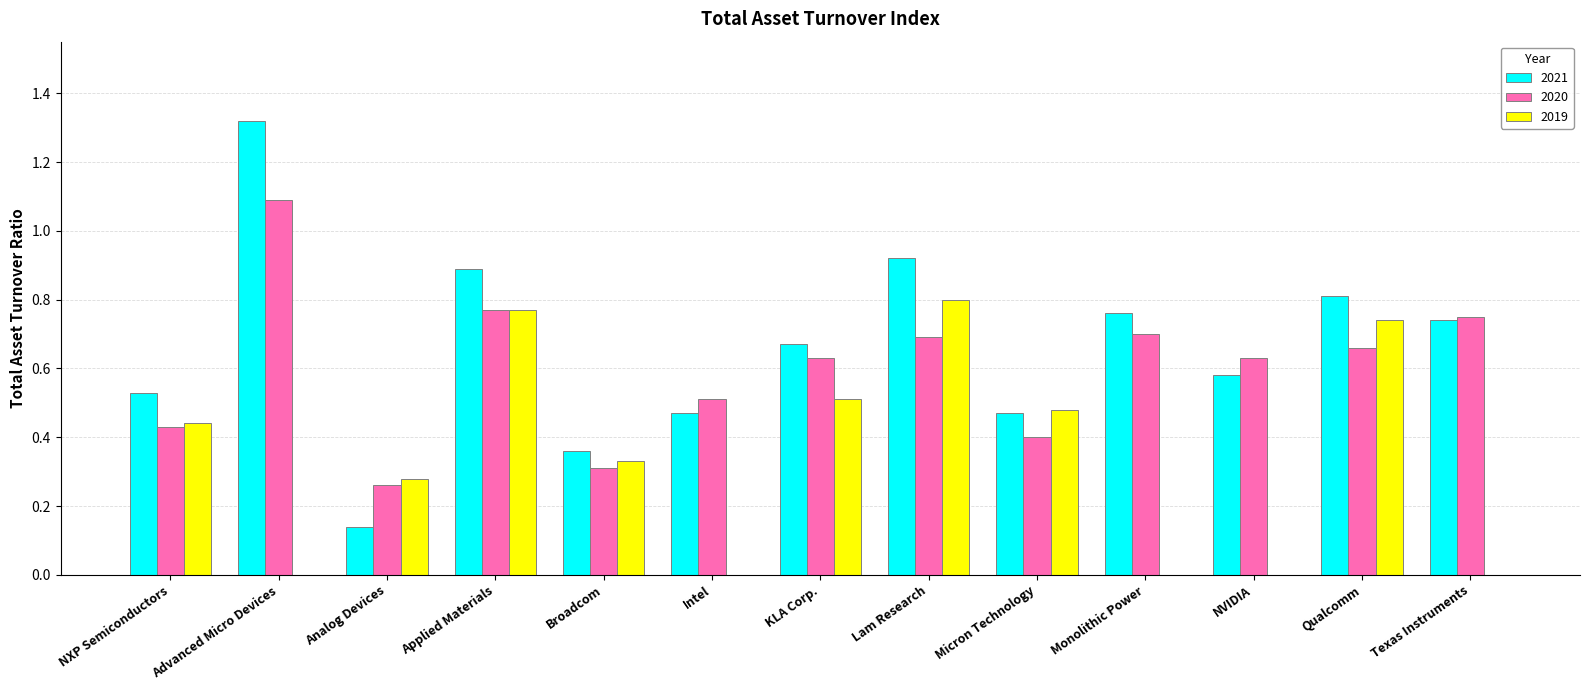

What is the sum of all 2021 values?

8.7